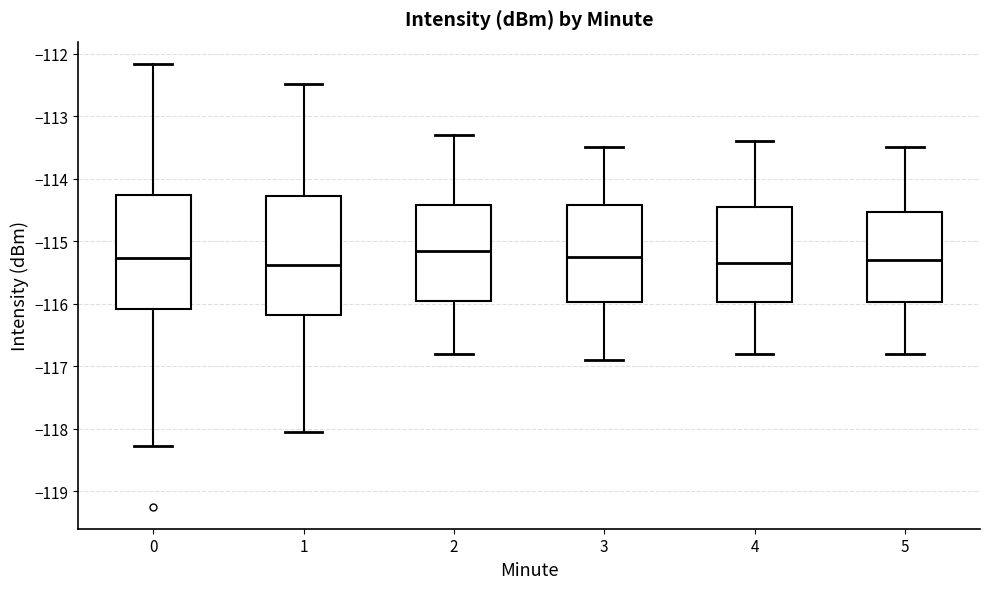

Reading left to right, transcribe this box plot: for each box, give where its median line is, the range the box spans, and where its two whiskers end, as read against the y-axis. The values are not printed on the chart, so give them approximately, as read against the axis.

0: median -115.3, box -116.1 to -114.3, whiskers -118.3 to -112.2
1: median -115.4, box -116.2 to -114.3, whiskers -118.0 to -112.5
2: median -115.1, box -115.9 to -114.4, whiskers -116.8 to -113.3
3: median -115.2, box -116.0 to -114.4, whiskers -116.9 to -113.5
4: median -115.3, box -116.0 to -114.4, whiskers -116.8 to -113.4
5: median -115.3, box -116.0 to -114.5, whiskers -116.8 to -113.5